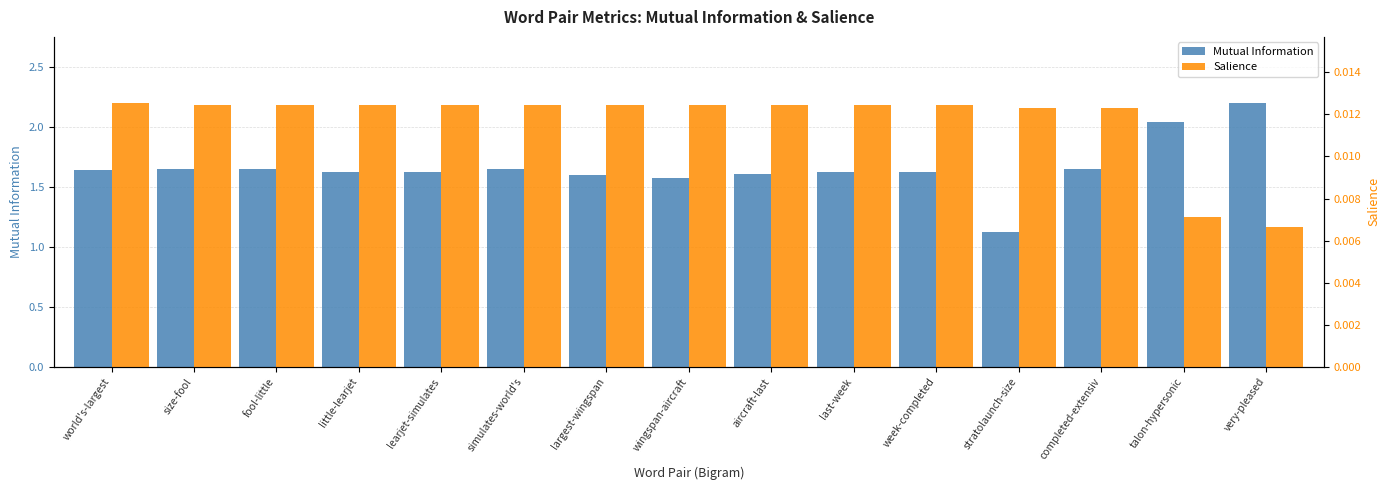

At how many categories does at least one series exceed 1?

15